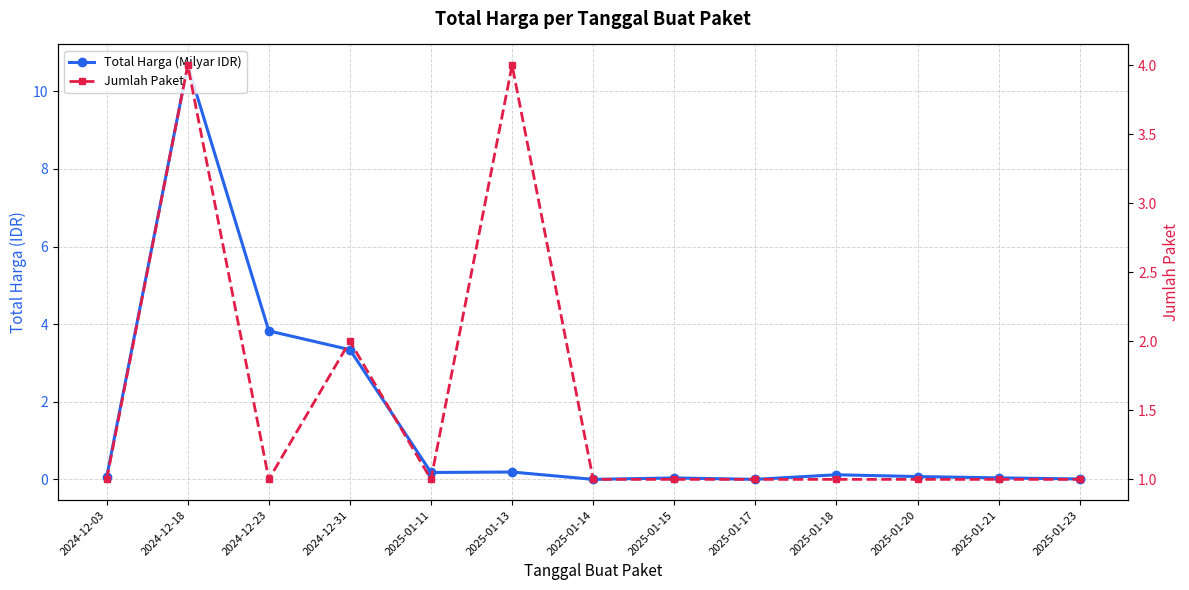

Reading left to right, extract all data points from this chart.

Total Harga (Milyar IDR): 0.1	10.7	3.8	3.3	0.2	0.2	0.0	0.0	0.0	0.1	0.1	0.0	0.0
Jumlah Paket: 1.0	4.0	1.0	2.0	1.0	4.0	1.0	1.0	1.0	1.0	1.0	1.0	1.0